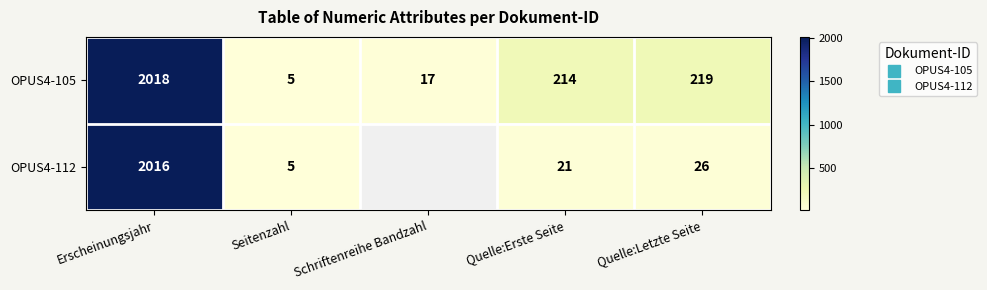

Which label corresponds to the largest value in the chart?

Erscheinungsjahr